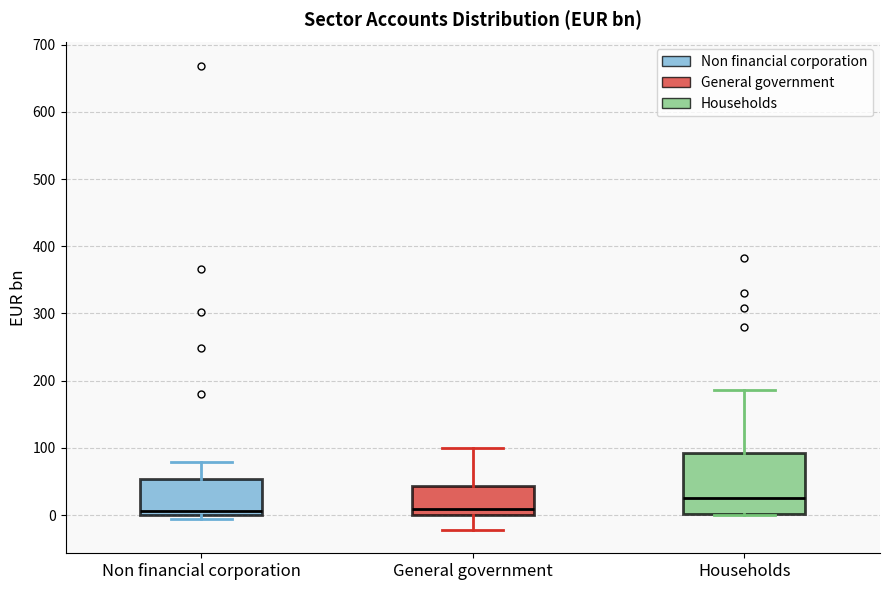

Which box is the tallest, from its lower edge to its upper edge?

Households